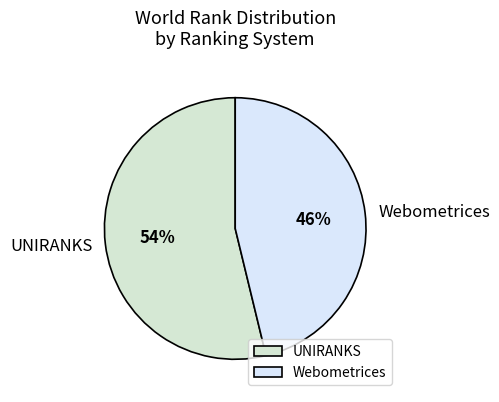

Which has a higher value, UNIRANKS or Webometrices?

UNIRANKS